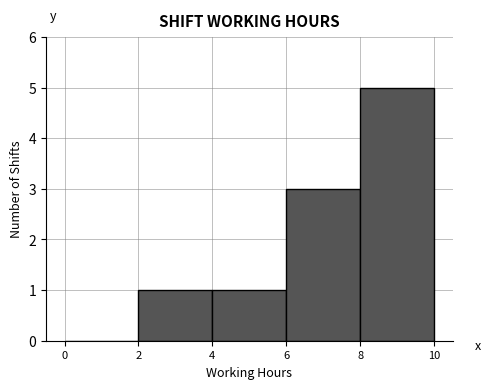

What is the height of the bar covering 6 to 8 on the x-axis? The values are not printed on the chart, so give them approximately, as read against the axis.

3